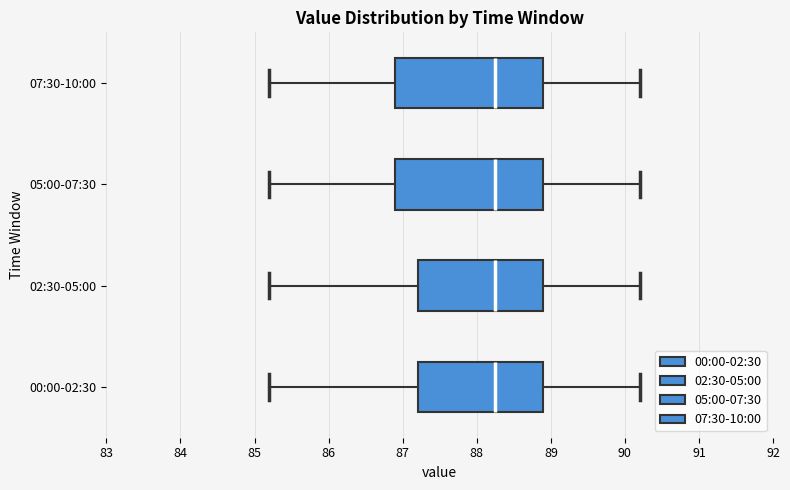

Reading bottom to top, transcribe this box plot: for each box, give where its median line is, the range the box spans, and where its two whiskers end, as read against the x-axis. The values are not printed on the chart, so give them approximately, as read against the axis.

00:00-02:30: median 88.3, box 87.2 to 88.9, whiskers 85.2 to 90.2
02:30-05:00: median 88.3, box 87.2 to 88.9, whiskers 85.2 to 90.2
05:00-07:30: median 88.3, box 86.9 to 88.9, whiskers 85.2 to 90.2
07:30-10:00: median 88.3, box 86.9 to 88.9, whiskers 85.2 to 90.2